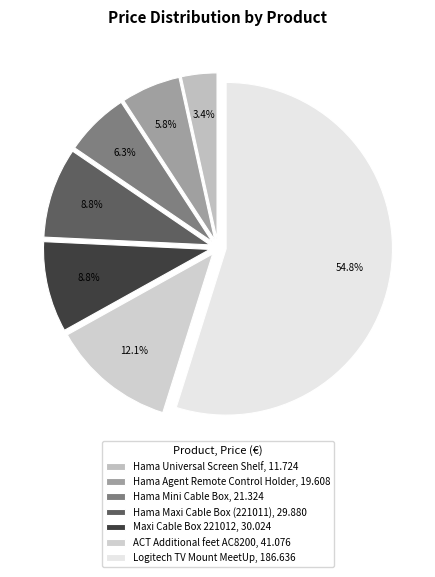

Combined, what portion of the pie is Maxi Cable Box 221012 and Hama Mini Cable Box?

15.1%